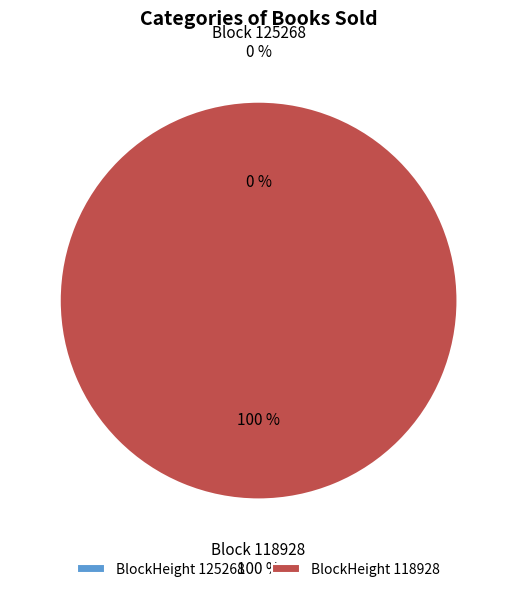

What is the change in value from 125268 to 118928?

+1